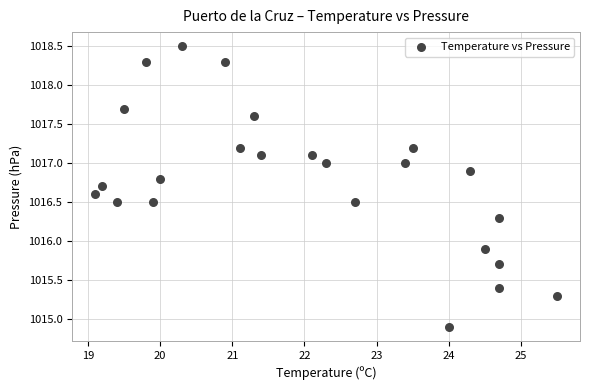

What is the range of X values (max minus min)?

6.4